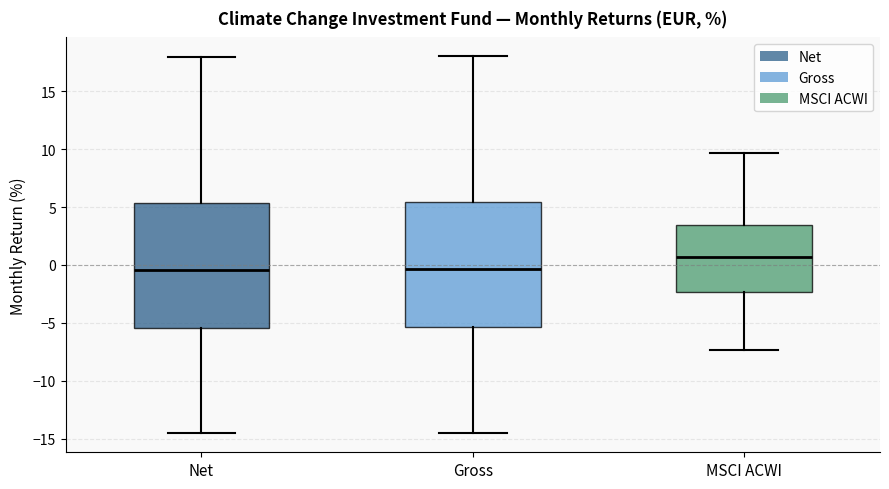

Which box has the highest median line?

MSCI ACWI